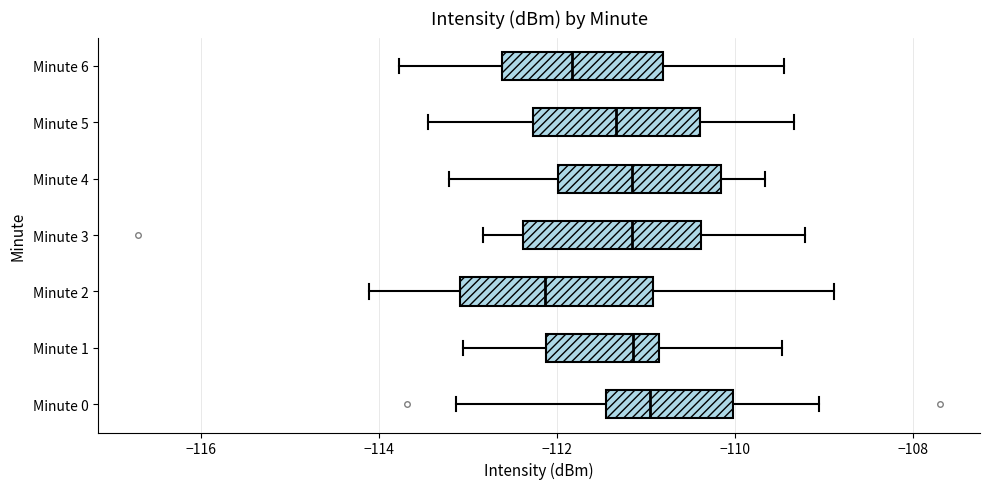

Which box's median line is the furthest to the left?

Minute 2